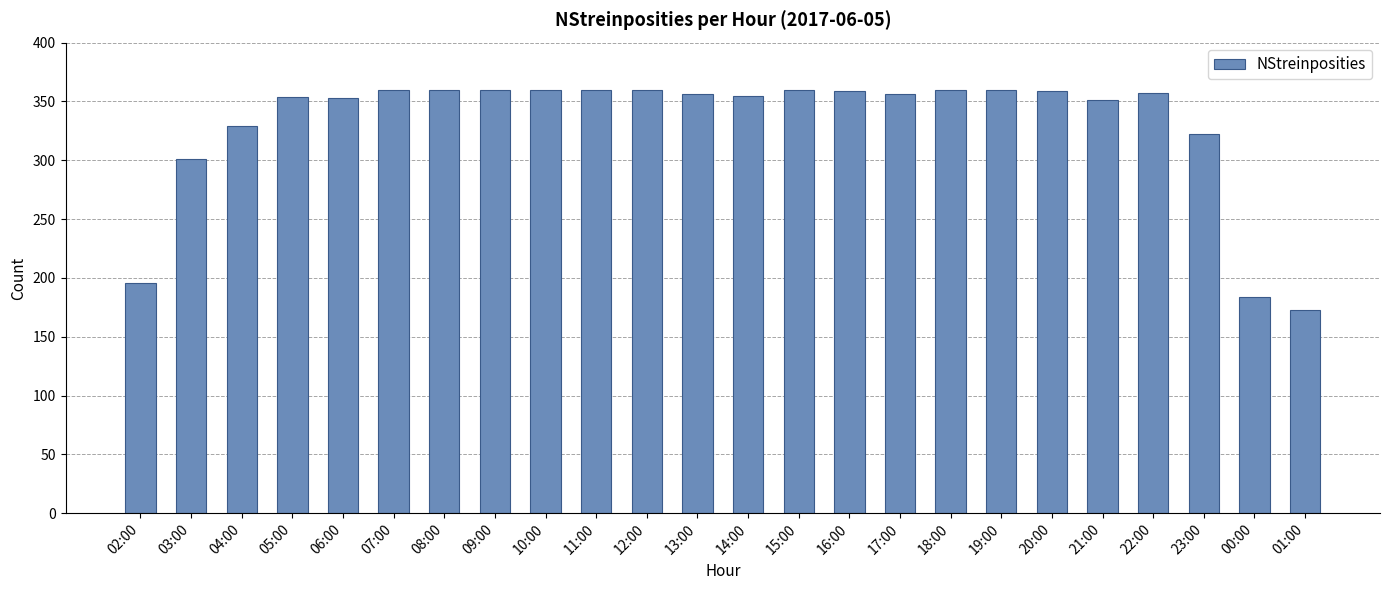

At which category does the chart reach its minimum across all series?

01:00